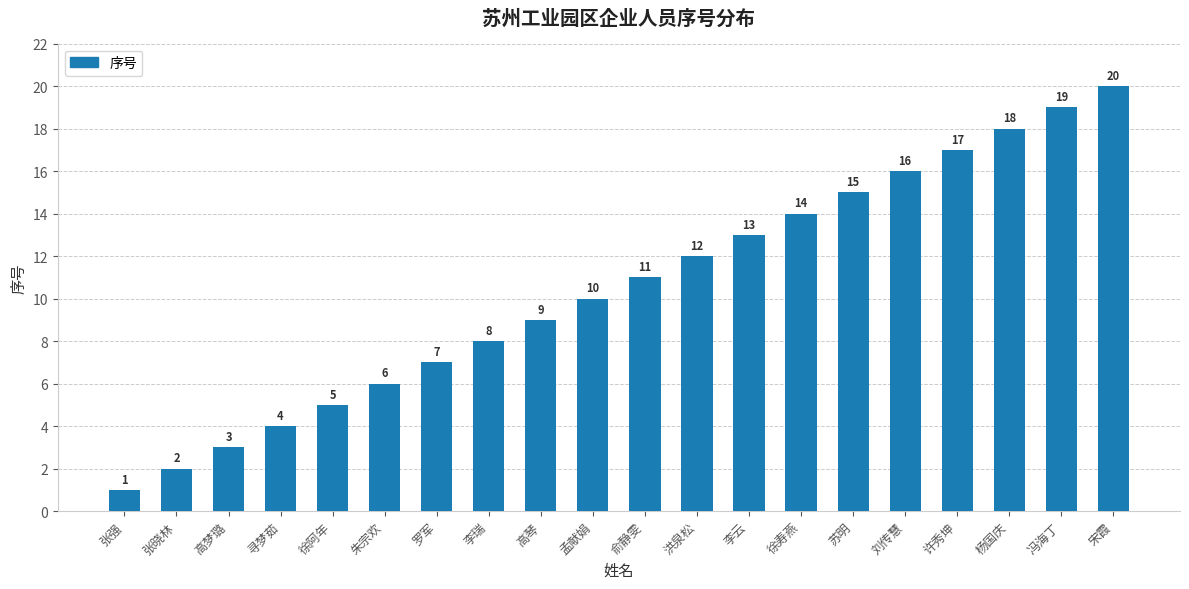

The value at 杨国庆 is 11. True or false?

False